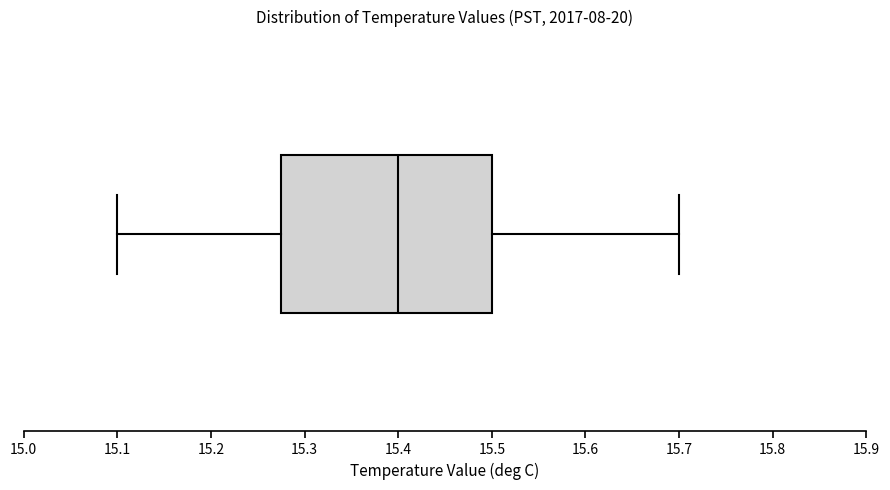

Read this box plot against the x-axis: the position of the median line, the range covered by the box, and the ends of both whiskers. The values are not printed on the chart, so give them approximately, as read against the axis.

median 15.40, box 15.28 to 15.50, whiskers 15.10 to 15.70